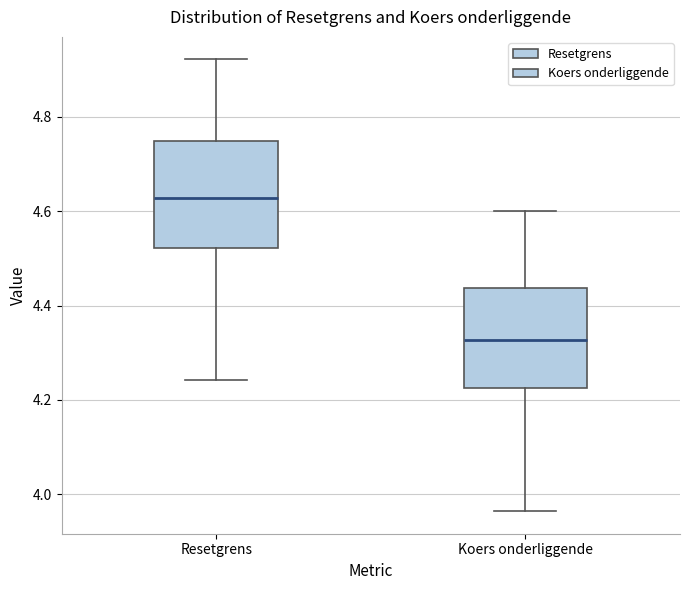

Where does the lower whisker of the box for Koers onderliggende end on the y-axis? The values are not printed on the chart, so give them approximately, as read against the axis.

3.96